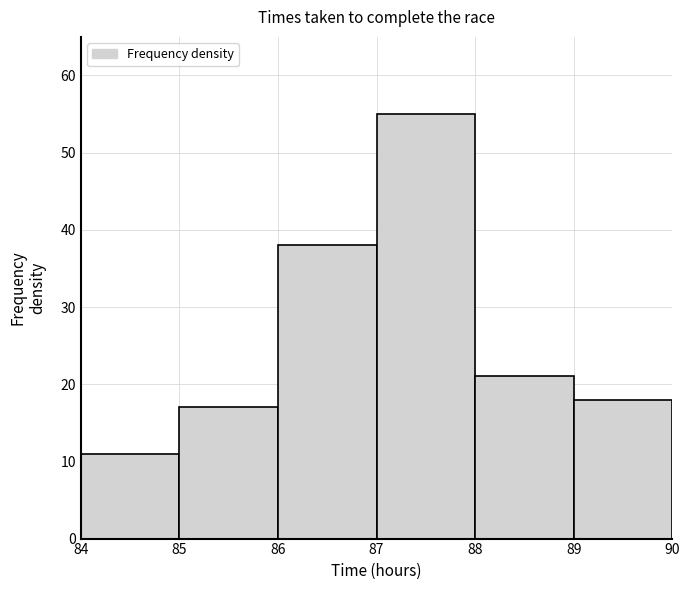

Reading left to right, transcribe this chart: for each bar, give the range it covers on the x-axis and its height. The values are not printed on the chart, so give them approximately, as read against the axis.

84 to 85: 11
85 to 86: 17
86 to 87: 38
87 to 88: 55
88 to 89: 21
89 to 90: 18